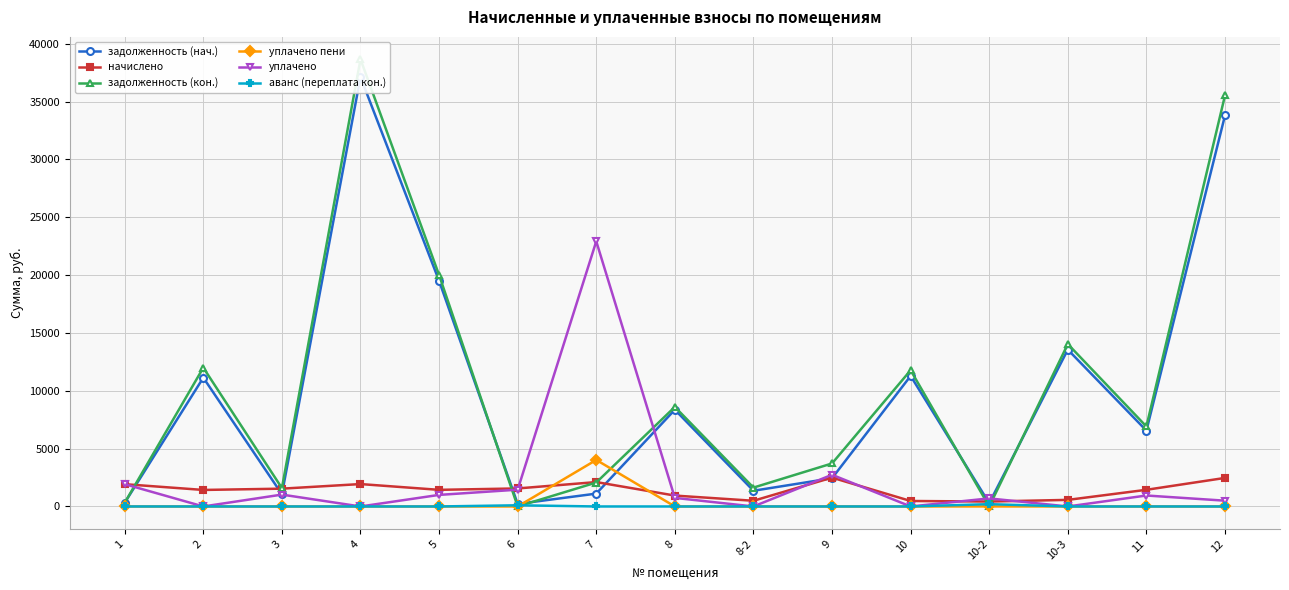

How many series are shown in this chart?

6